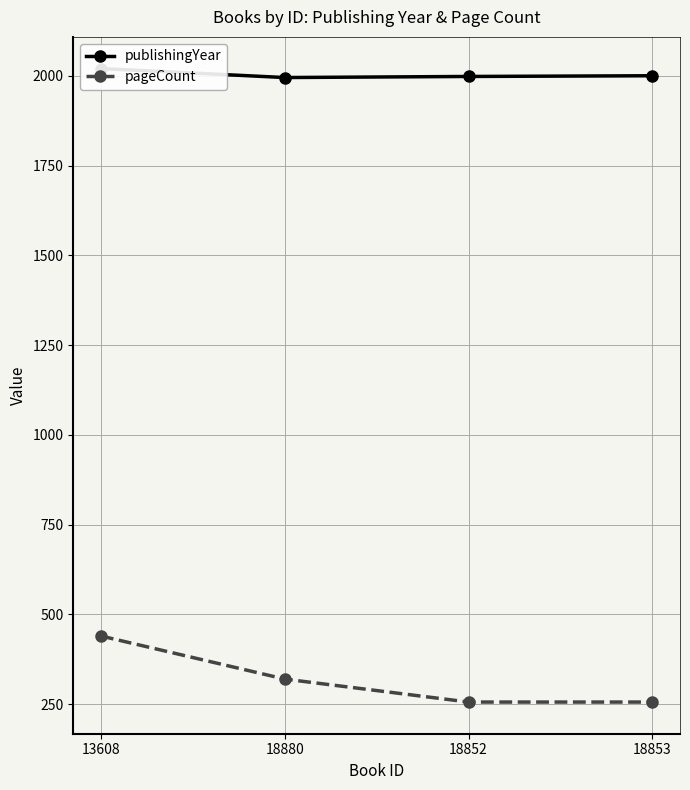

What is the spread (max minus min) of values at 18853?

1744